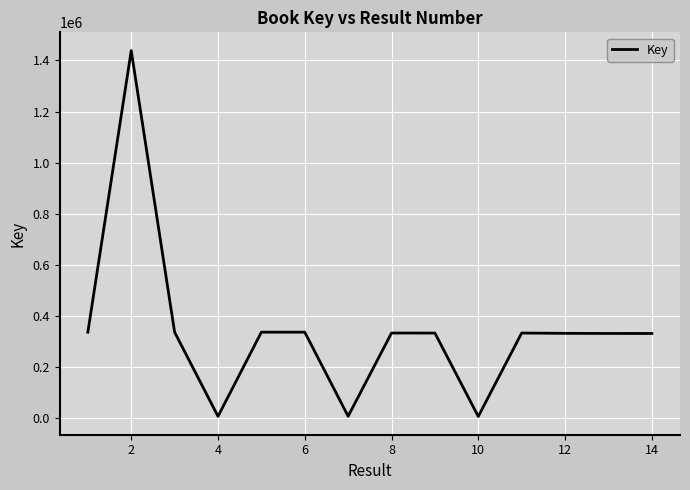

What is the difference between the maximum and minimum values?

1432772